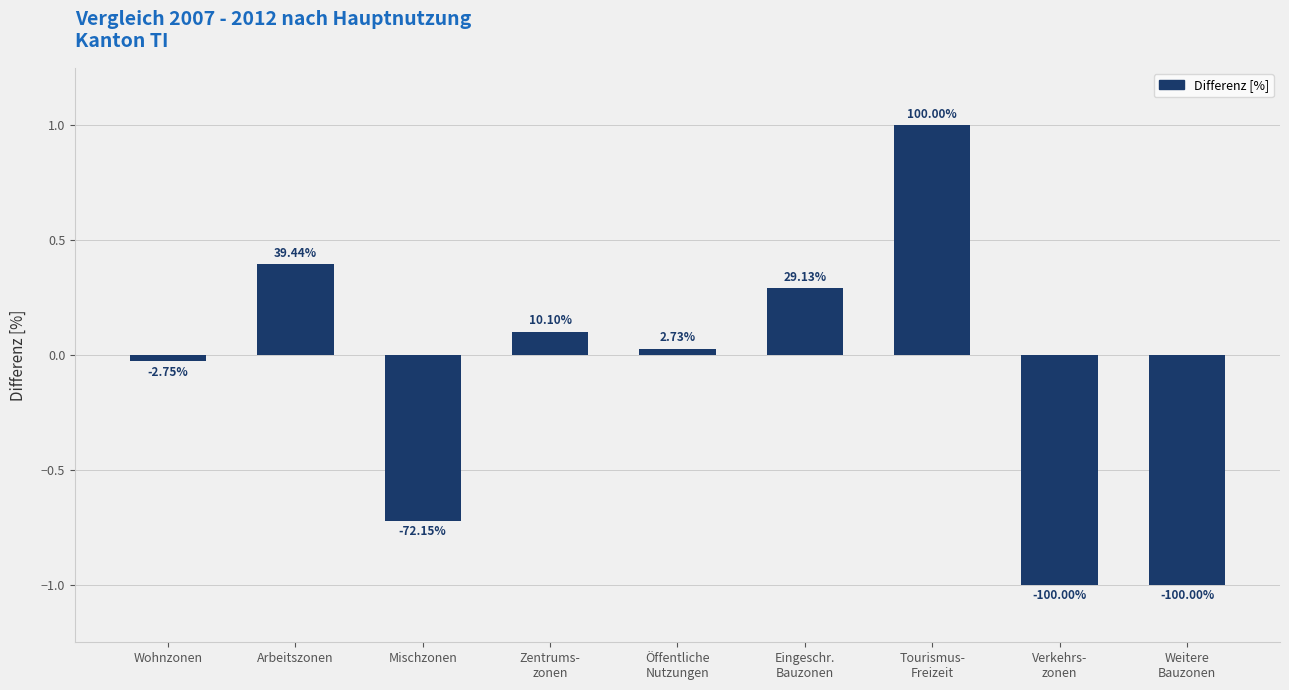

List the labels in order of value, largest first.

Tourismus-
Freizeit, Arbeitszonen, Eingeschr.
Bauzonen, Zentrums-
zonen, Öffentliche
Nutzungen, Wohnzonen, Mischzonen, Verkehrs-
zonen, Weitere
Bauzonen